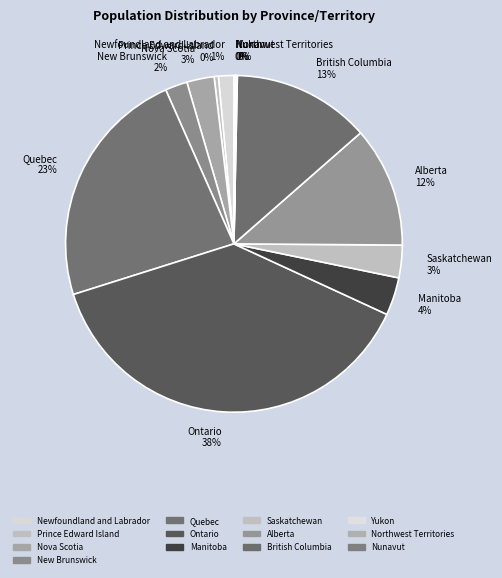

To the nearest percent, what is the difference between the largest and smallest slice percentages?

38%